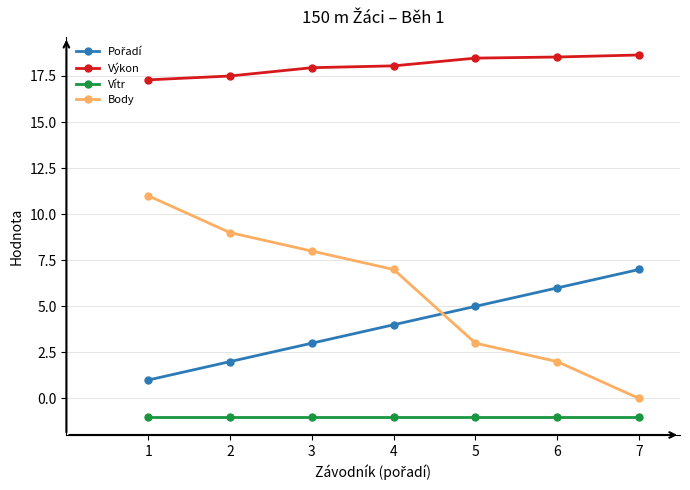

What is the total value across all series at 1?

28.3